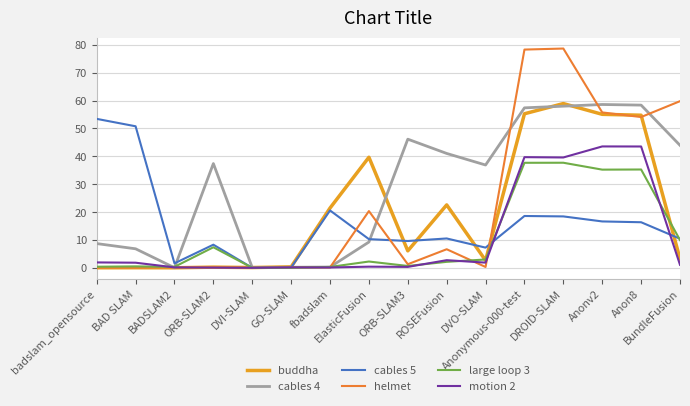

What are all the series names shown in the legend?

buddha, cables 4, cables 5, helmet, large loop 3, motion 2